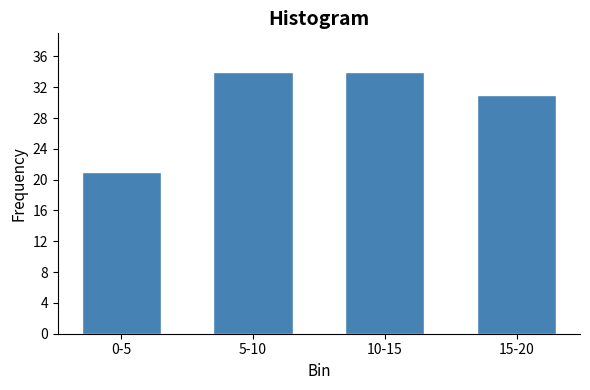

Reading left to right, list all the values displayed in this chart.

0-5=21	5-10=34	10-15=34	15-20=31